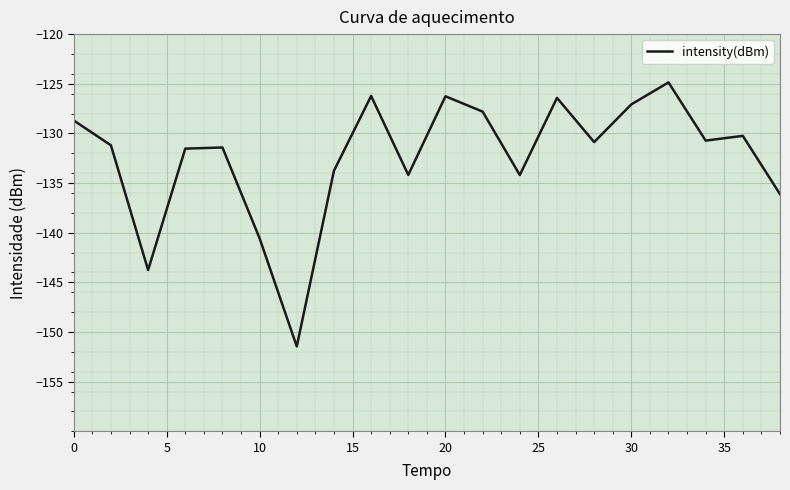

What is the sum of all values?

-2647.4